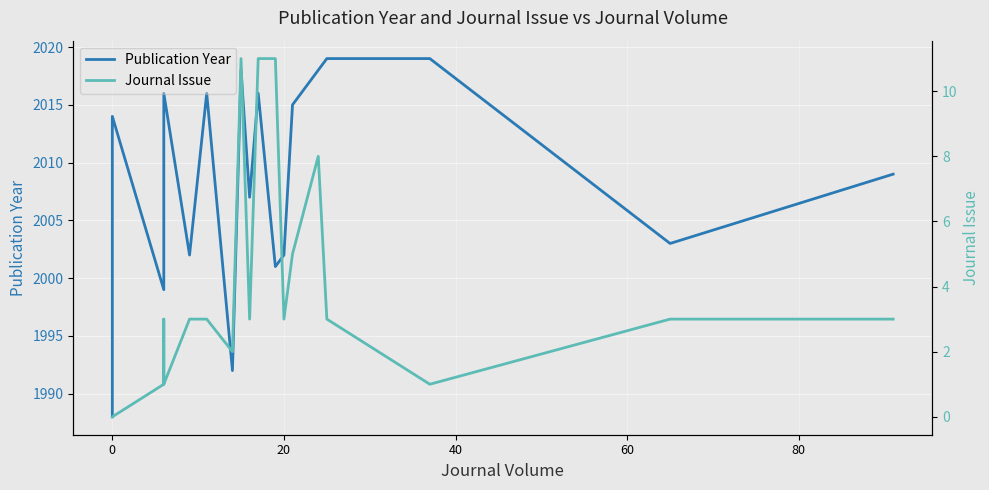

True or false: Journal Issue and Publication Year cross at least once.

False